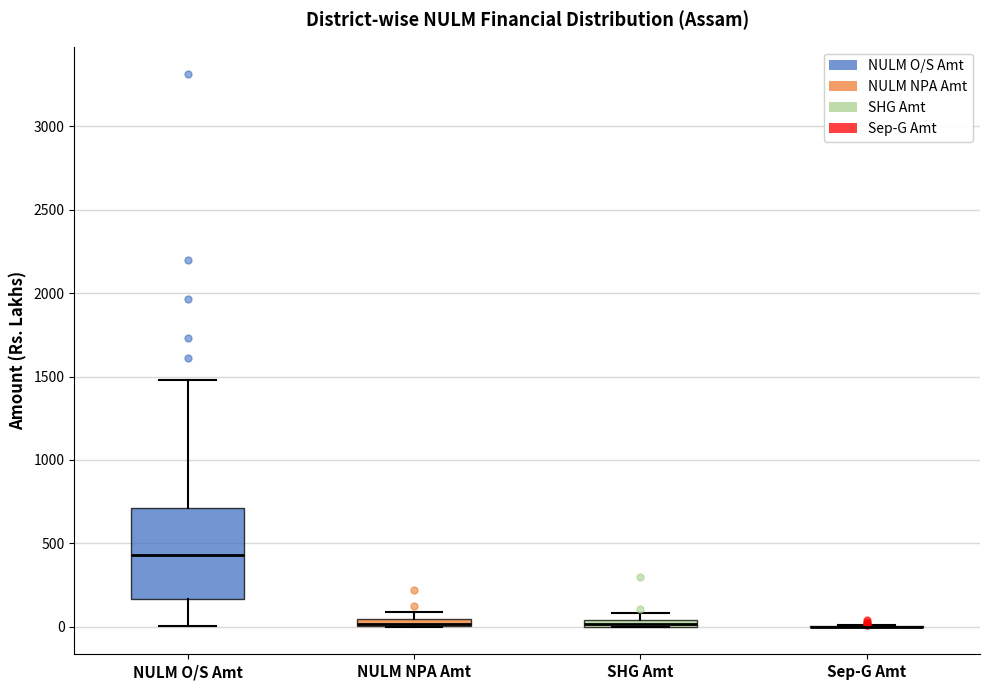

Where is the lower edge of the box for SHG Amt on the y-axis? The values are not printed on the chart, so give them approximately, as read against the axis.

0